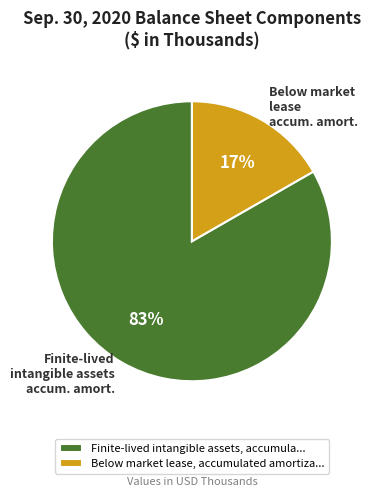

Combined, do Below market lease, accumulated amortiza... and Finite-lived intangible assets, accumula... account for over 50%?

Yes